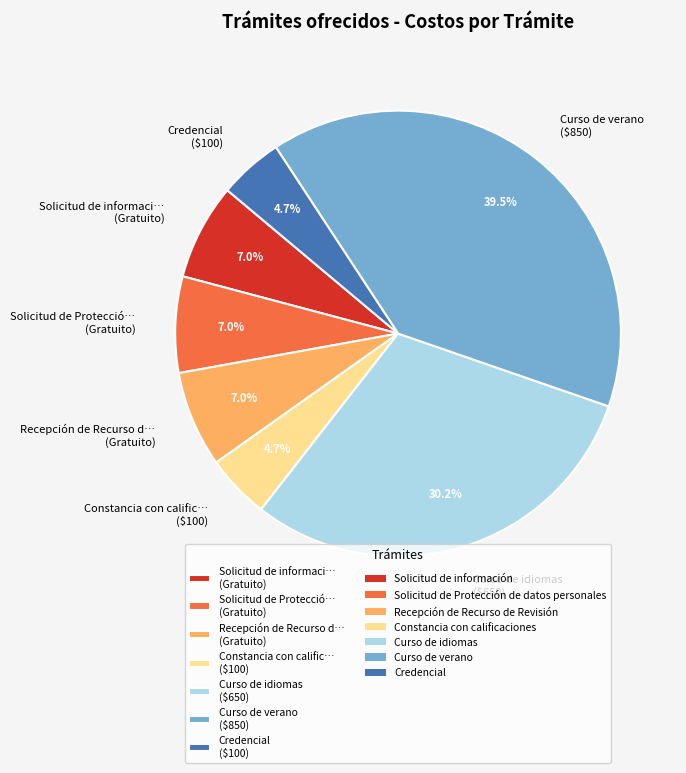

Is Constancia con calific… ($100) the majority of the pie?

No